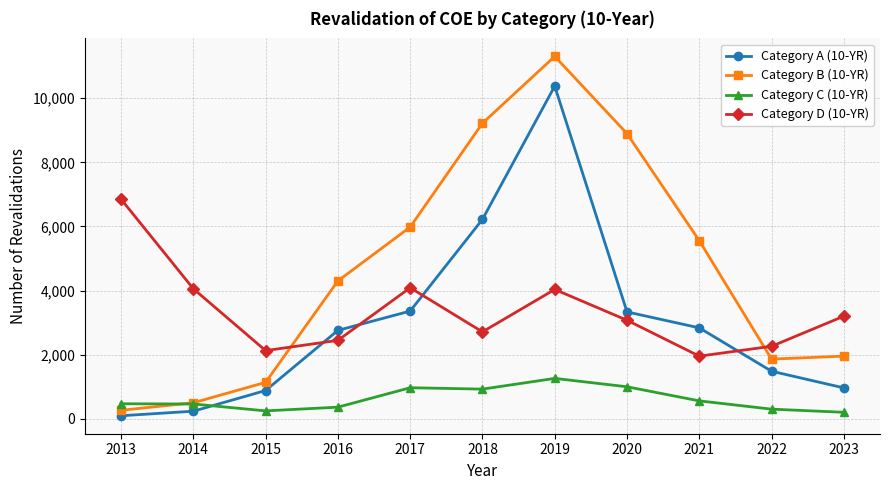

What is the value of the Category D (10-YR) point at the 7th from the left?

4035